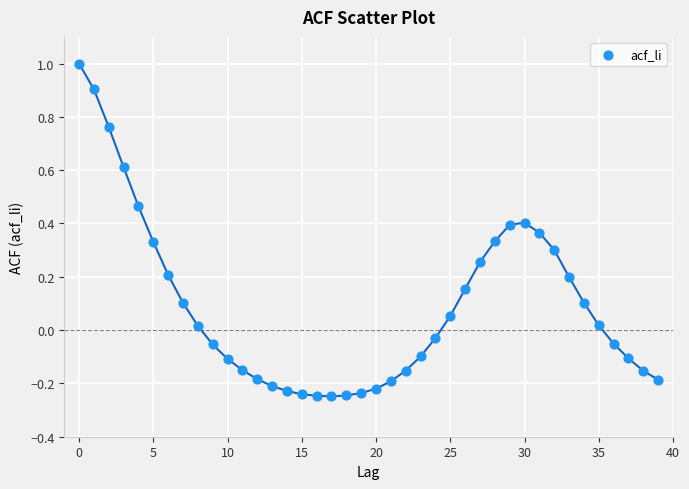

What is the range of Y values (max minus min)?

1.2